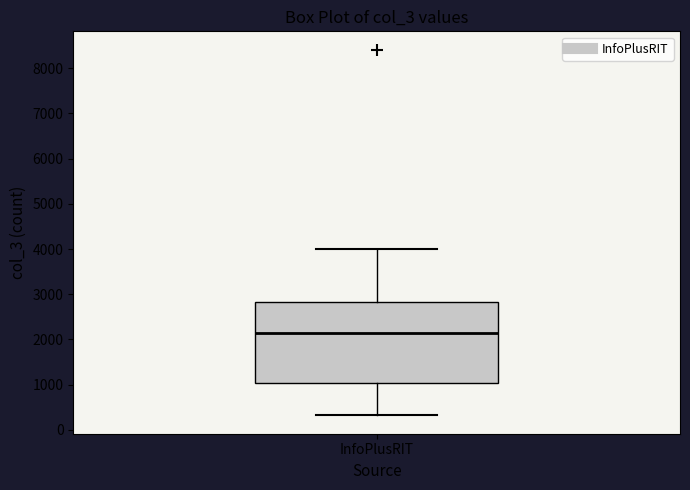

Where is the lower edge of the box for InfoPlusRIT on the y-axis? The values are not printed on the chart, so give them approximately, as read against the axis.

1000